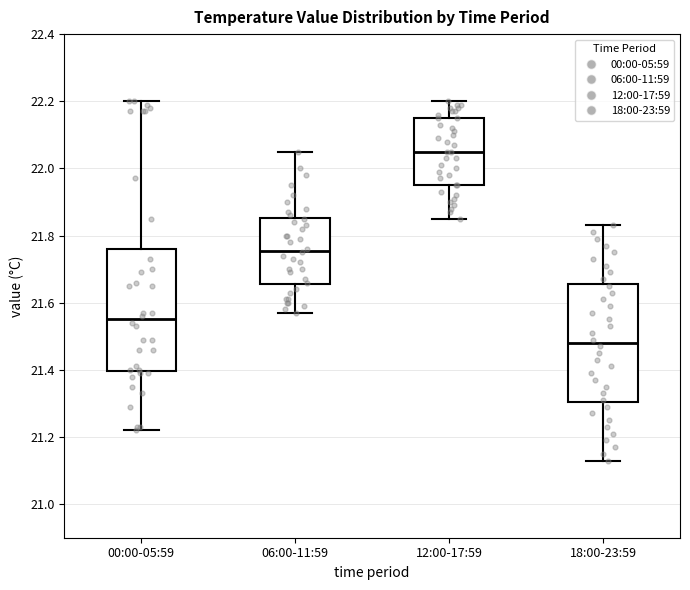

Reading left to right, read every box against the y-axis: the position of its median line, the range the box covers, and the ends of its whiskers. The values are not printed on the chart, so give them approximately, as read against the axis.

00:00-05:59: median 21.56, box 21.40 to 21.76, whiskers 21.22 to 22.20
06:00-11:59: median 21.76, box 21.66 to 21.86, whiskers 21.58 to 22.06
12:00-17:59: median 22.06, box 21.96 to 22.16, whiskers 21.86 to 22.20
18:00-23:59: median 21.48, box 21.30 to 21.66, whiskers 21.14 to 21.84